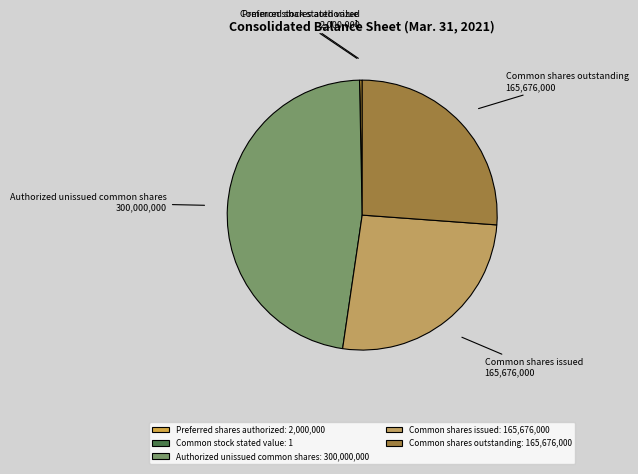

Do Common shares issued and Common shares outstanding together represent more than half of the pie?

Yes